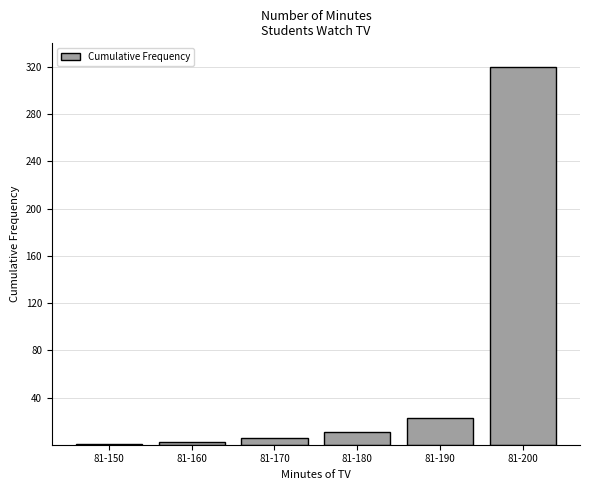

Reading left to right, transcribe all the data shown in this chart.

81-150=0.9	81-160=2.5	81-170=5.9	81-180=10.9	81-190=22.3	81-200=320.0